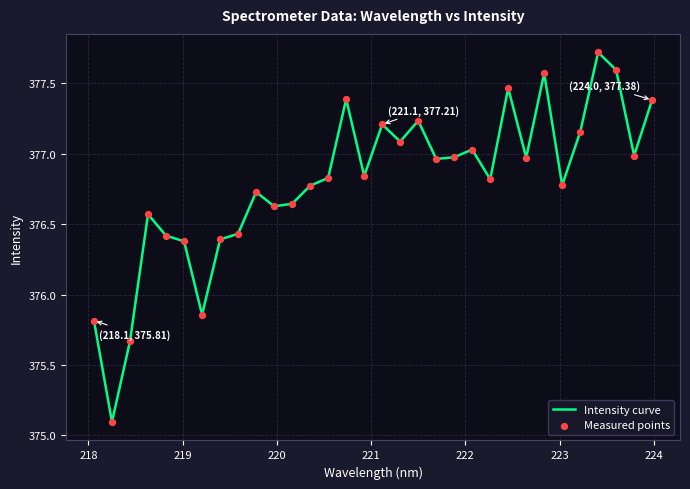

What is the maximum value shown in the chart?

377.7